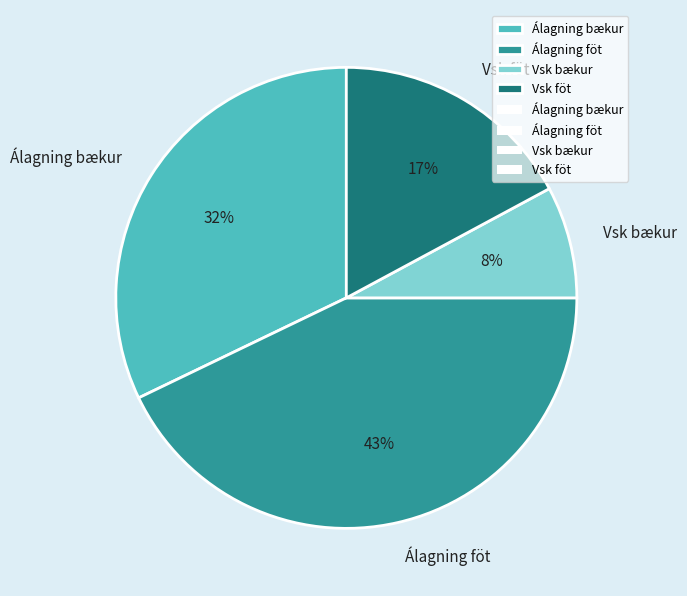

To the nearest percent, what is the average slice percentage?

25%